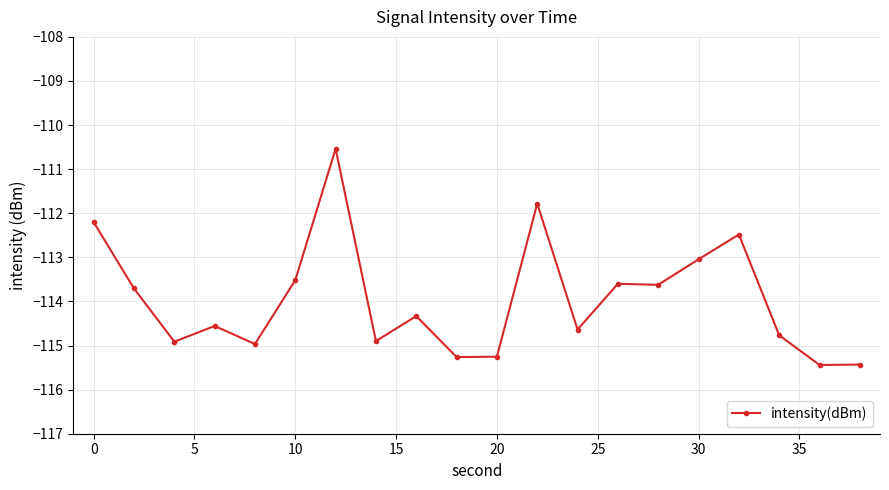

What is the difference between the second highest and minimum values?

3.7